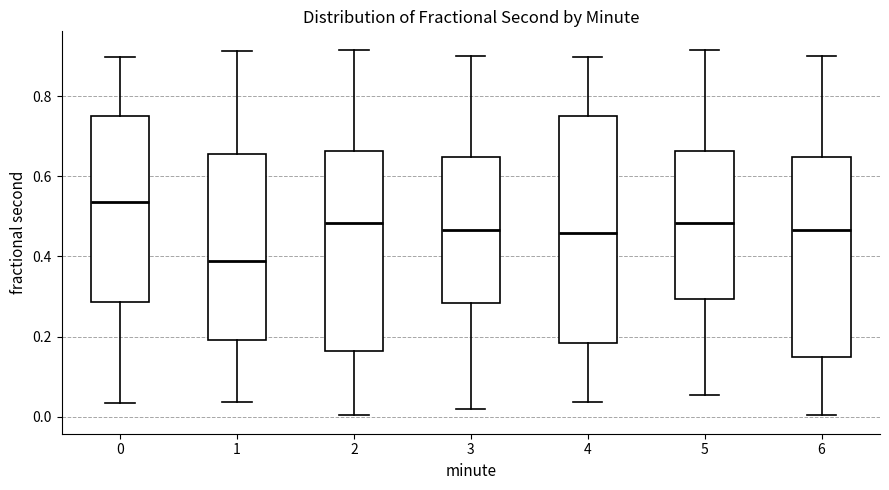

Reading left to right, transcribe this box plot: for each box, give where its median line is, the range the box spans, and where its two whiskers end, as read against the y-axis. The values are not printed on the chart, so give them approximately, as read against the axis.

0: median 0.54, box 0.28 to 0.76, whiskers 0.04 to 0.90
1: median 0.38, box 0.20 to 0.66, whiskers 0.04 to 0.92
2: median 0.48, box 0.16 to 0.66, whiskers 0.00 to 0.92
3: median 0.46, box 0.28 to 0.64, whiskers 0.02 to 0.90
4: median 0.46, box 0.18 to 0.76, whiskers 0.04 to 0.90
5: median 0.48, box 0.30 to 0.66, whiskers 0.06 to 0.92
6: median 0.46, box 0.14 to 0.64, whiskers 0.00 to 0.90